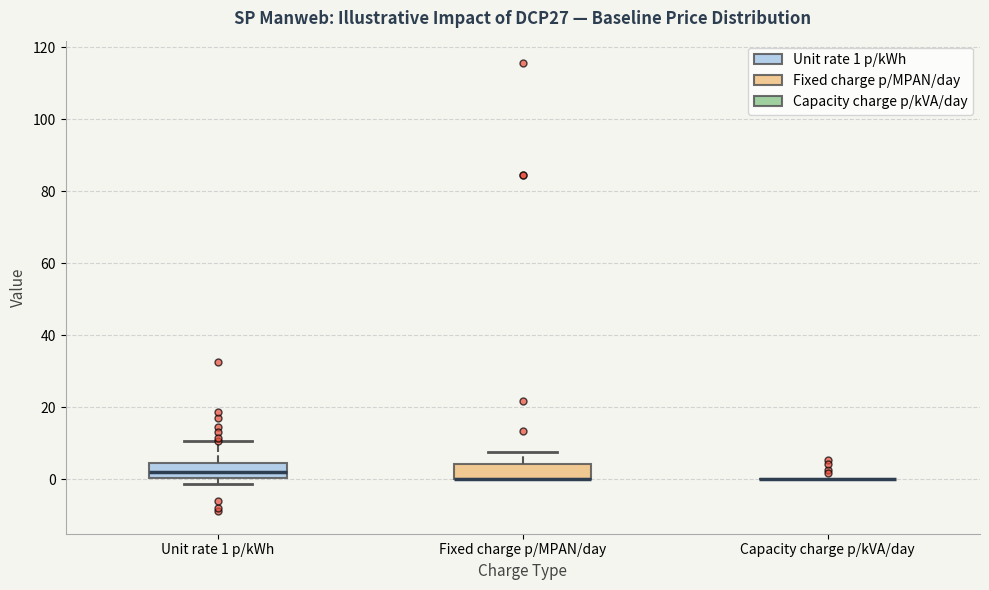

Reading left to right, read every box against the y-axis: the position of its median line, the range the box covers, and the ends of its whiskers. The values are not printed on the chart, so give them approximately, as read against the axis.

Unit rate 1 p/kWh: median 2, box 0 to 4, whiskers -2 to 10
Fixed charge p/MPAN/day: median 0 (drawn on the box's lower edge), box 0 to 4, whiskers 0 to 8
Capacity charge p/kVA/day: box collapsed to a line at 0, whiskers 0 to 0